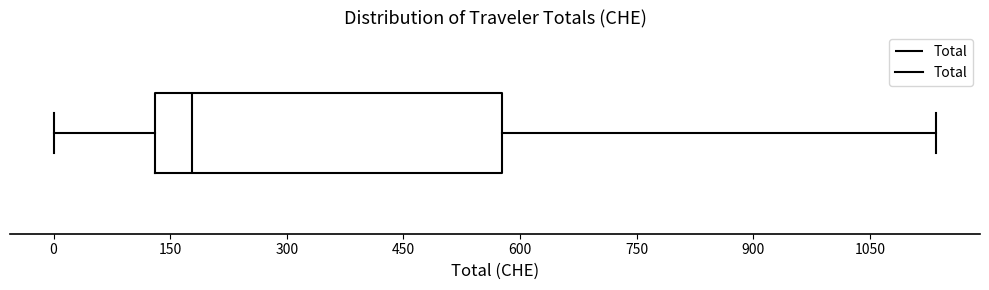

Where does the right whisker of the box end on the x-axis? The values are not printed on the chart, so give them approximately, as read against the axis.

1140